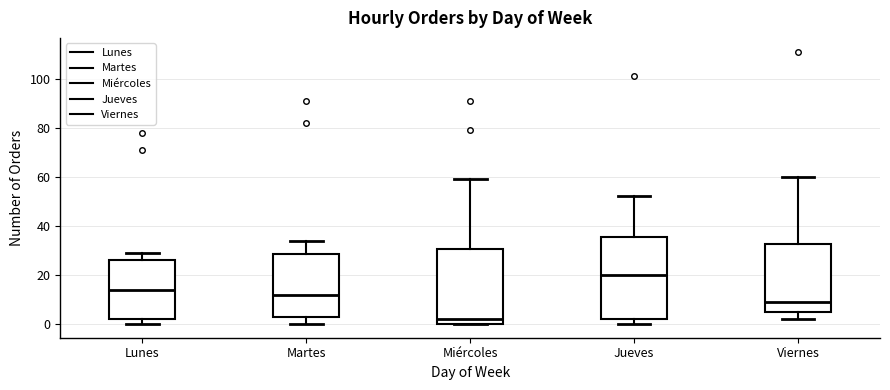

Where is the upper edge of the box for Miércoles on the y-axis? The values are not printed on the chart, so give them approximately, as read against the axis.

30